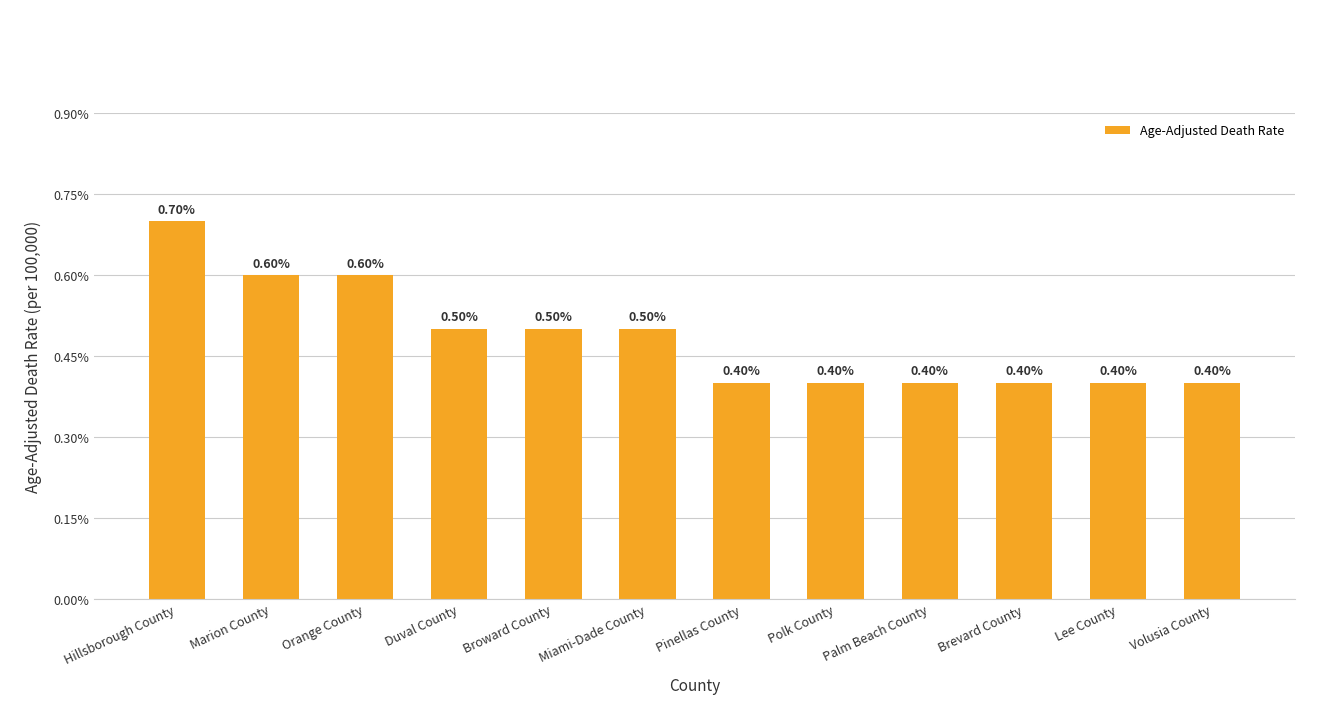

What is the label of the 2nd bar from the left?

Marion County